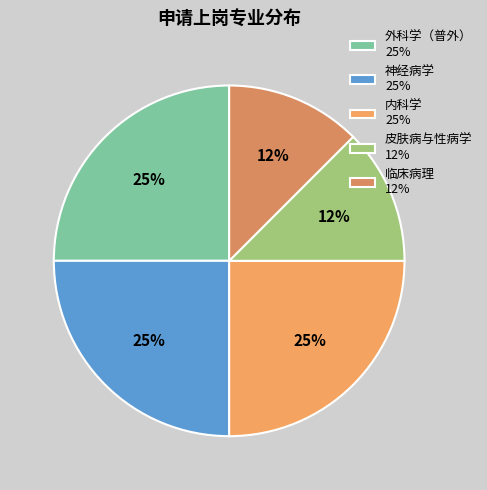

What percentage is the 外科学（普外） slice, to the nearest percent?

25%